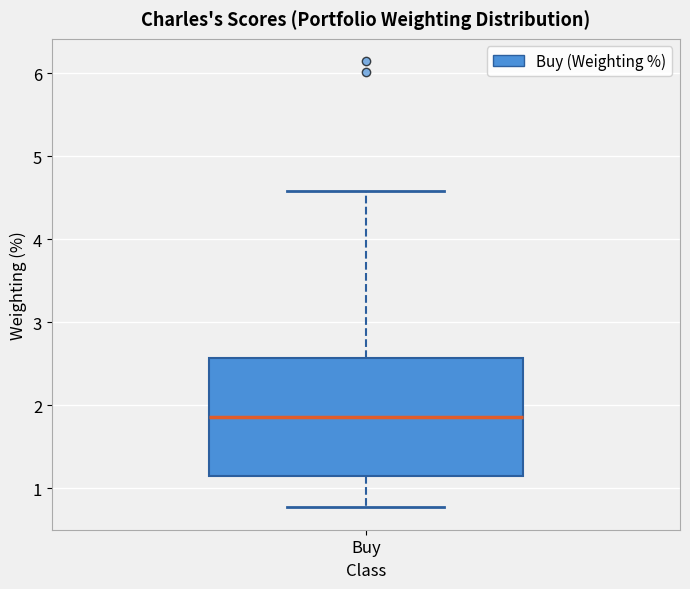

Read this box plot against the y-axis: the position of the median line, the range covered by the box, and the ends of both whiskers. The values are not printed on the chart, so give them approximately, as read against the axis.

median 1.9, box 1.1 to 2.6, whiskers 0.8 to 4.6